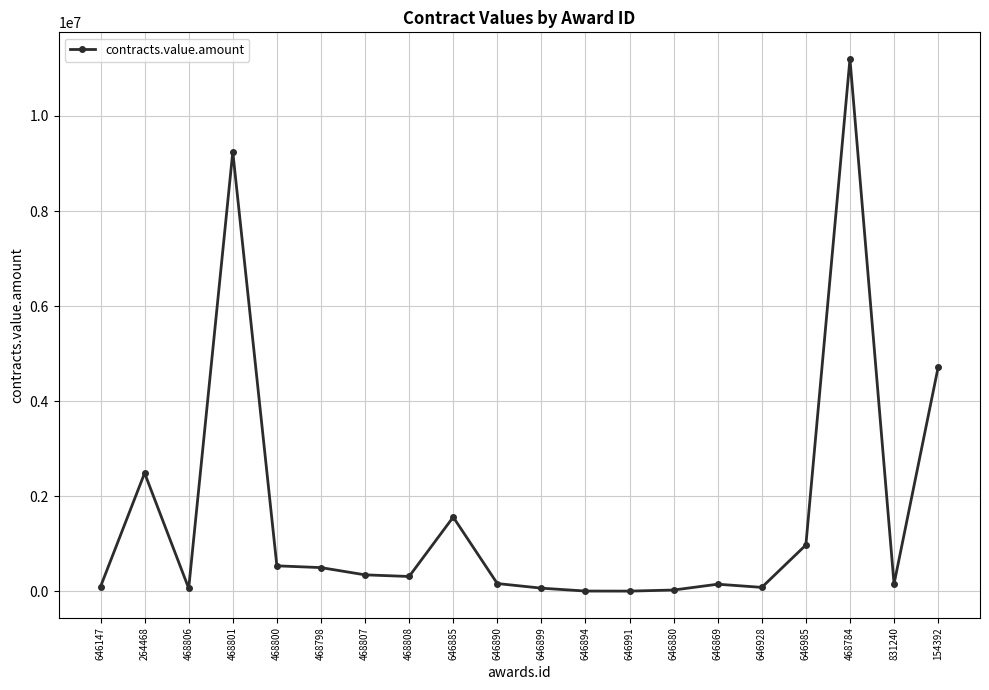

How many values are below 309024?

10